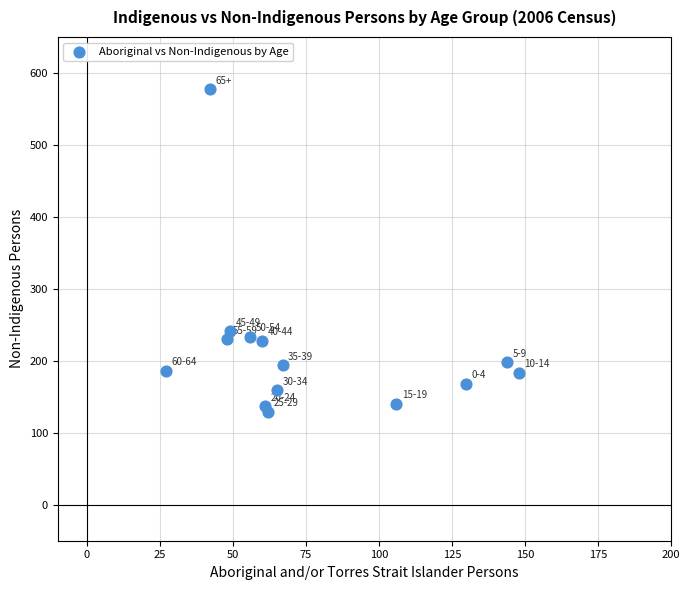

What is the range of X values (max minus min)?

121